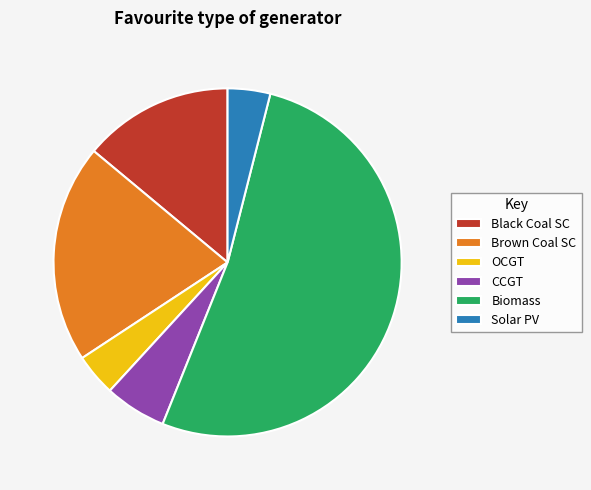

How many slices are in this pie chart?

6